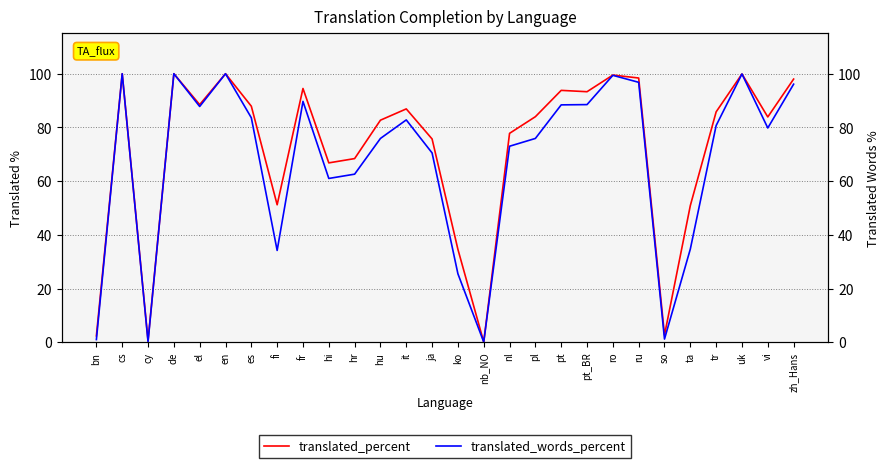

What is the value of the translated_percent point at the 3rd from the left?

0.6